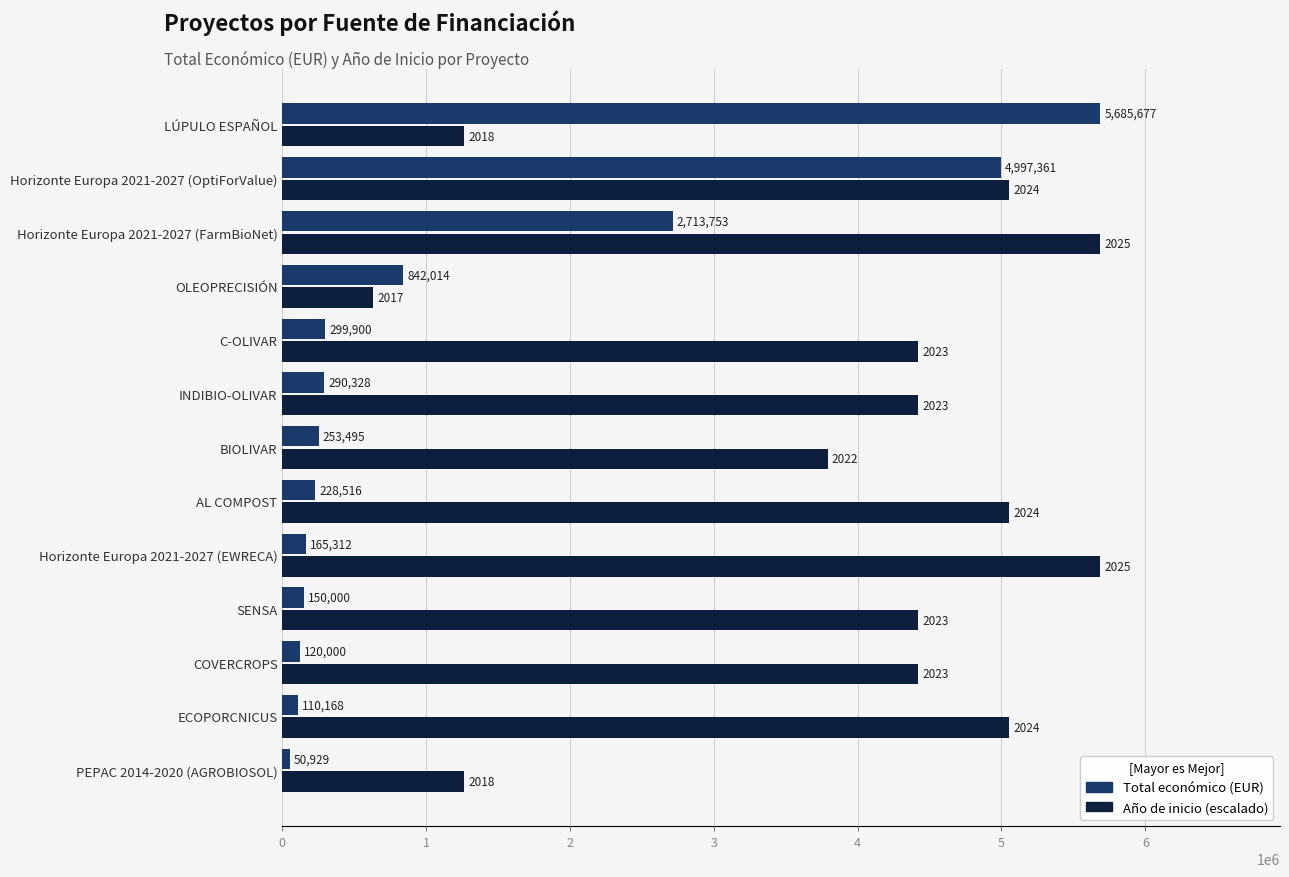

Rank the categories by Total económico (EUR) value from highest to lowest.

LÚPULO ESPAÑOL, Horizonte Europa 2021-2027 (OptiForValue), Horizonte Europa 2021-2027 (FarmBioNet), OLEOPRECISIÓN, C-OLIVAR, INDIBIO-OLIVAR, BIOLIVAR, AL COMPOST, Horizonte Europa 2021-2027 (EWRECA), SENSA, COVERCROPS, ECOPORCNICUS, PEPAC 2014-2020 (AGROBIOSOL)